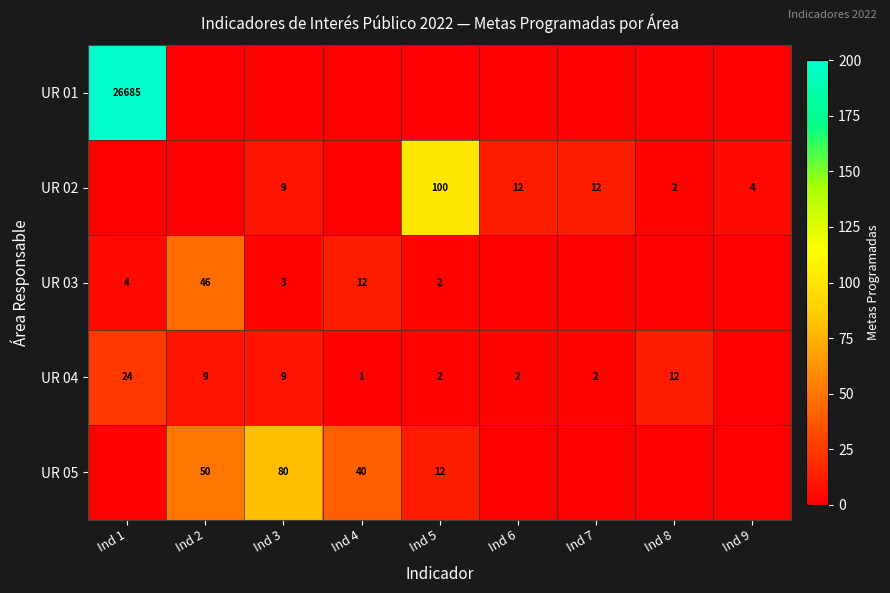

Is it true that UR 04 equals 1 at Ind 4?

True